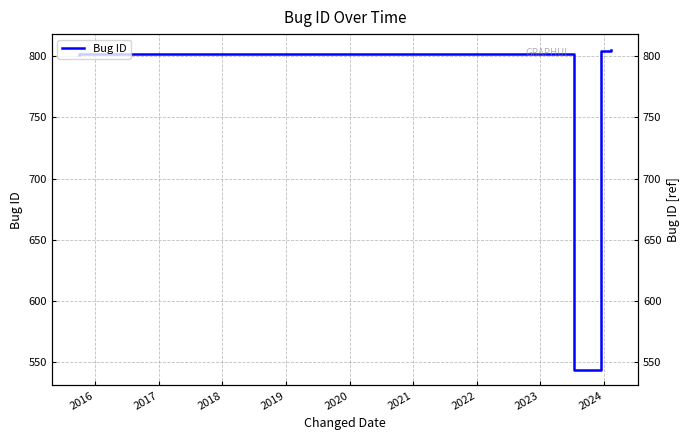

Count the number of data series in this chart.

1